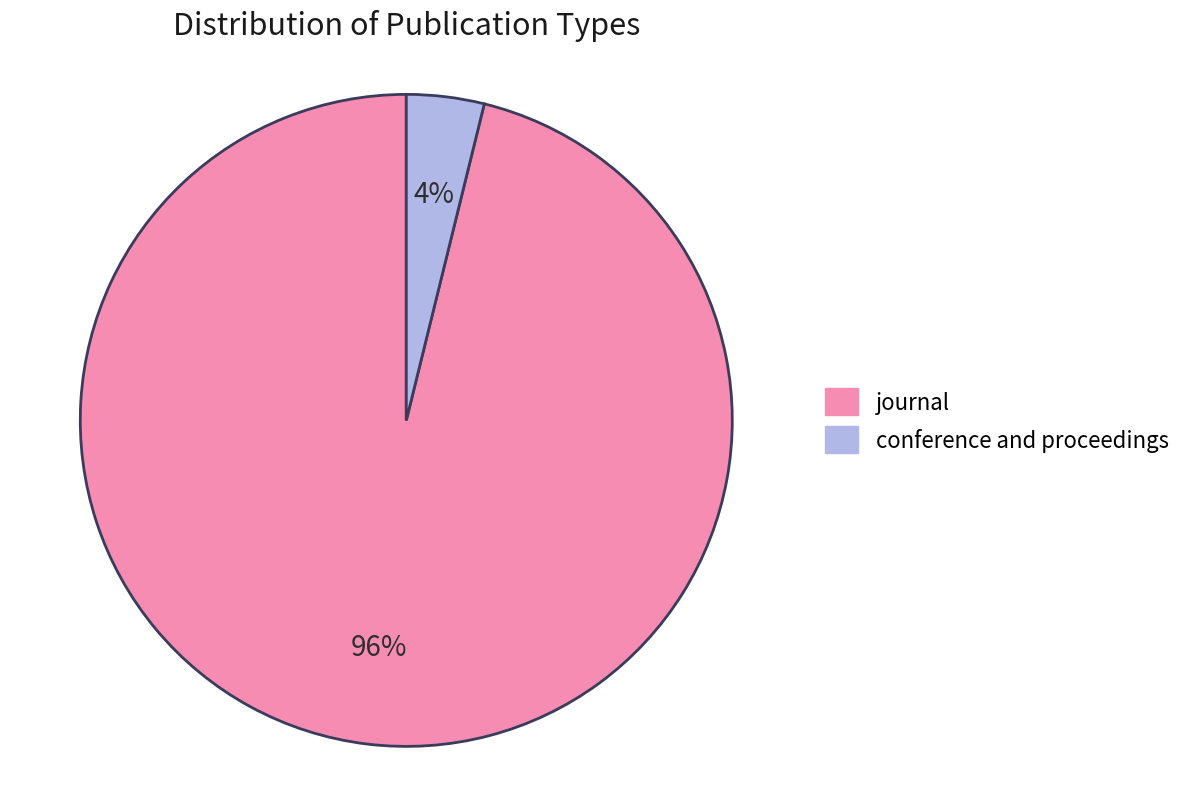

Is there any slice that represents more than half of the pie?

Yes